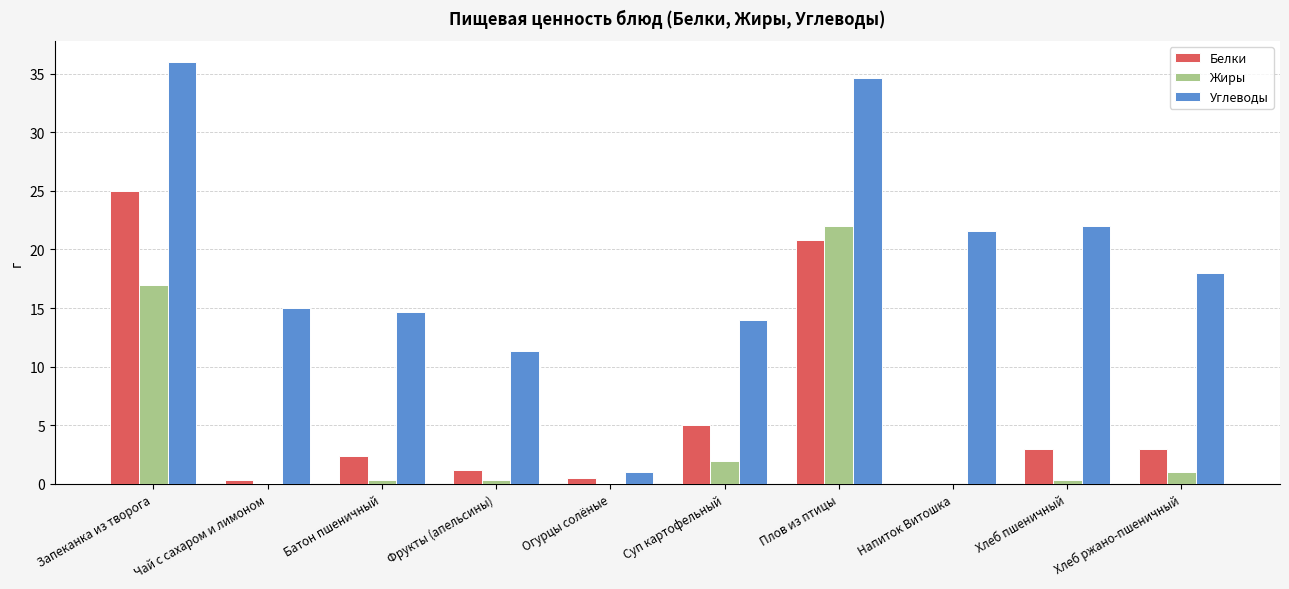

The Белки series shows 1.7 at Хлеб пшеничный. True or false?

False